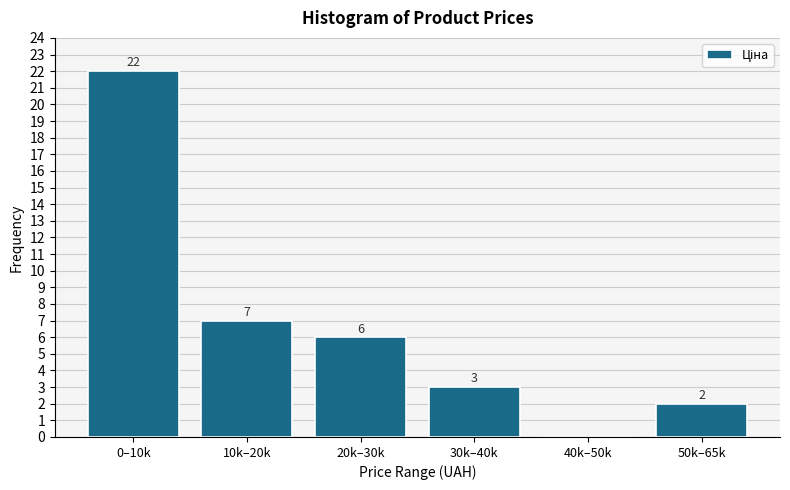

Reading left to right, transcribe all the data shown in this chart.

0–10k=22	10k–20k=7	20k–30k=6	30k–40k=3	40k–50k=0	50k–65k=2